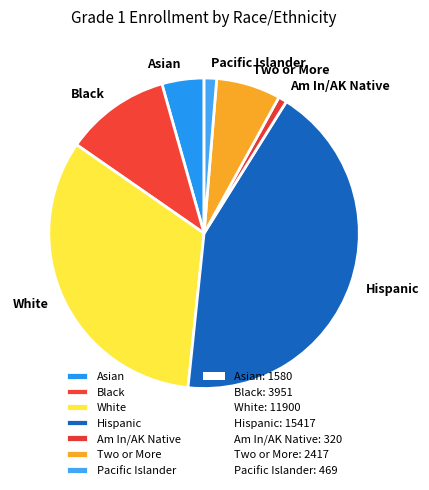

Is it true that Black is 1% of the pie?

False